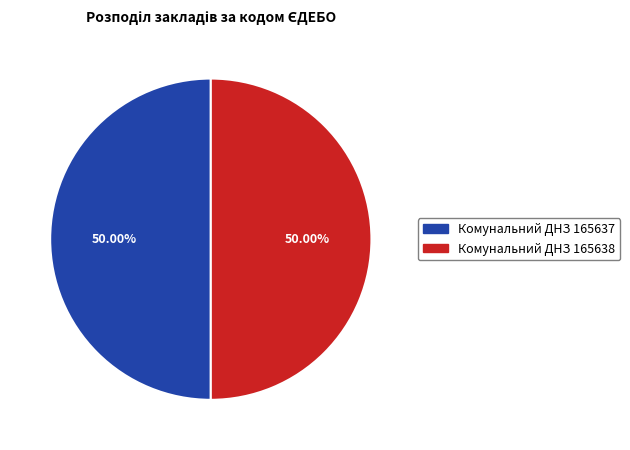

Approximately how many times larger is the value at Комунальний ДНЗ 165638 compared to Комунальний ДНЗ 165637?

1.0